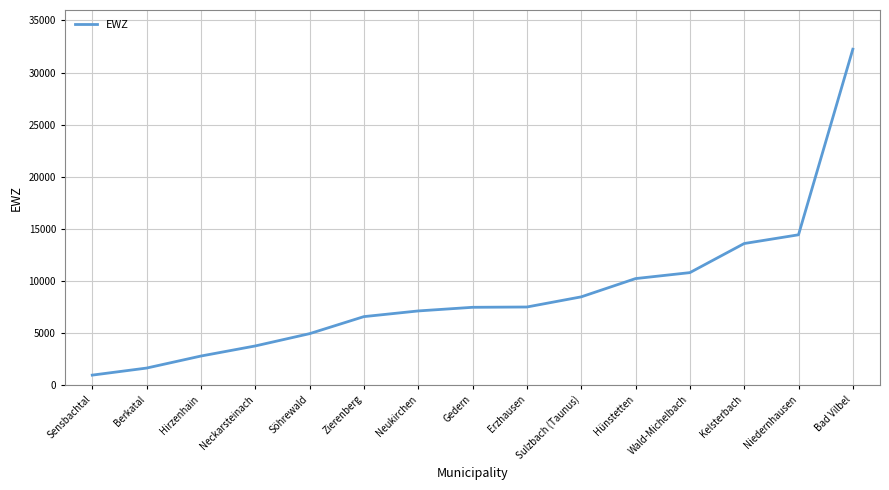

At which label is the value closest to 16602?

Niedernhausen